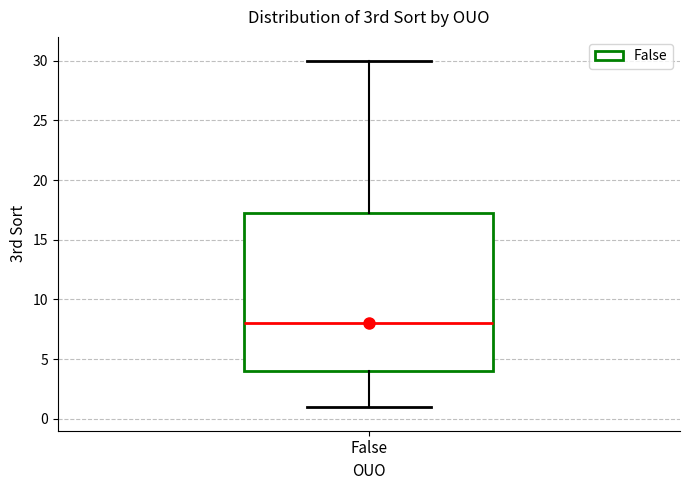

Where does the median line of the box for False sit on the y-axis? The values are not printed on the chart, so give them approximately, as read against the axis.

8.0